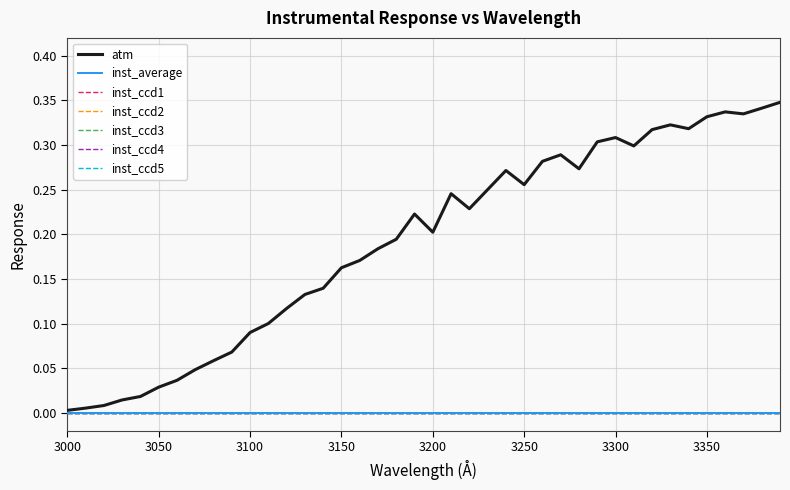

Does the chart display data point markers on the line(s)?

No